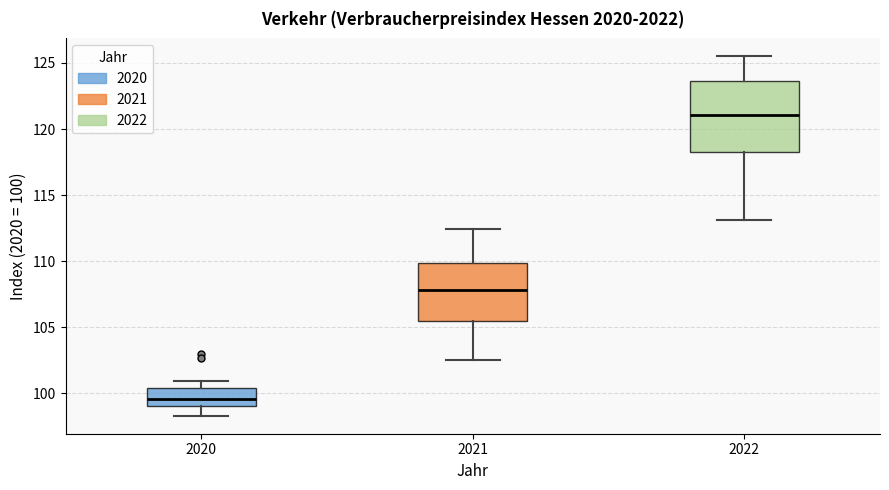

Reading left to right, read every box against the y-axis: the position of its median line, the range the box covers, and the ends of its whiskers. The values are not printed on the chart, so give them approximately, as read against the axis.

2020: median 99.5, box 99.0 to 100.5, whiskers 98.5 to 101.0
2021: median 108.0, box 105.5 to 110.0, whiskers 102.5 to 112.5
2022: median 121.0, box 118.0 to 123.5, whiskers 113.0 to 125.5